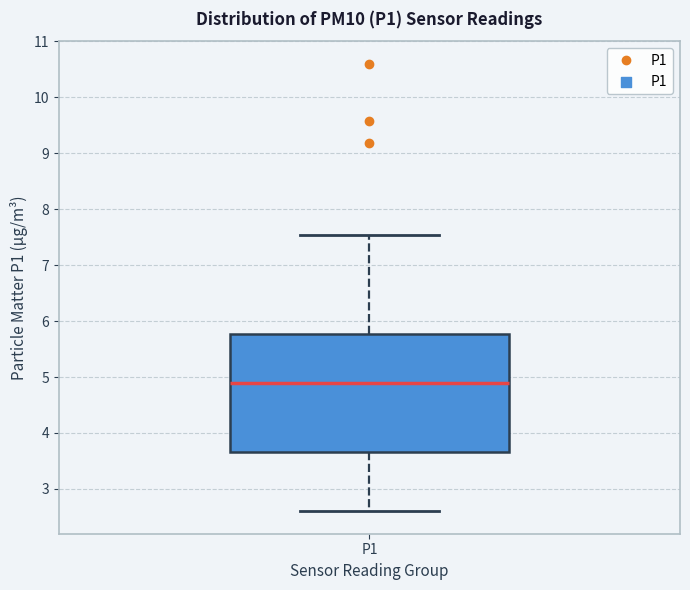

Where does the median line of the box for P1 sit on the y-axis? The values are not printed on the chart, so give them approximately, as read against the axis.

4.9